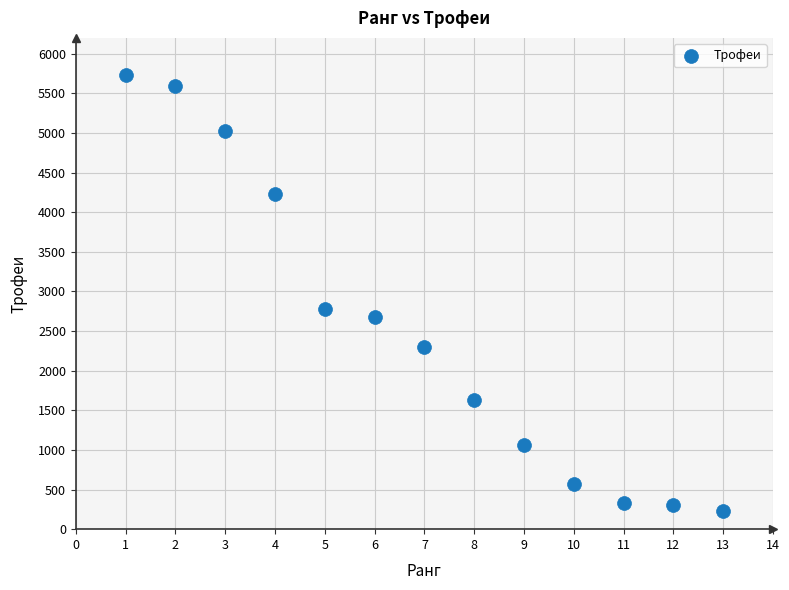

What is the range of X values (max minus min)?

12